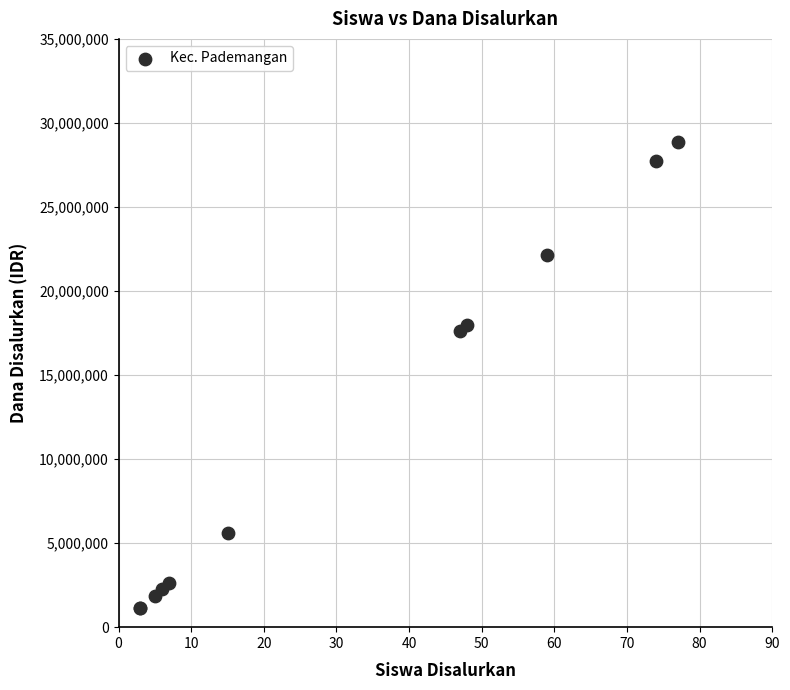

What Y value in the scatter plot is closest to 15000000?

17625000